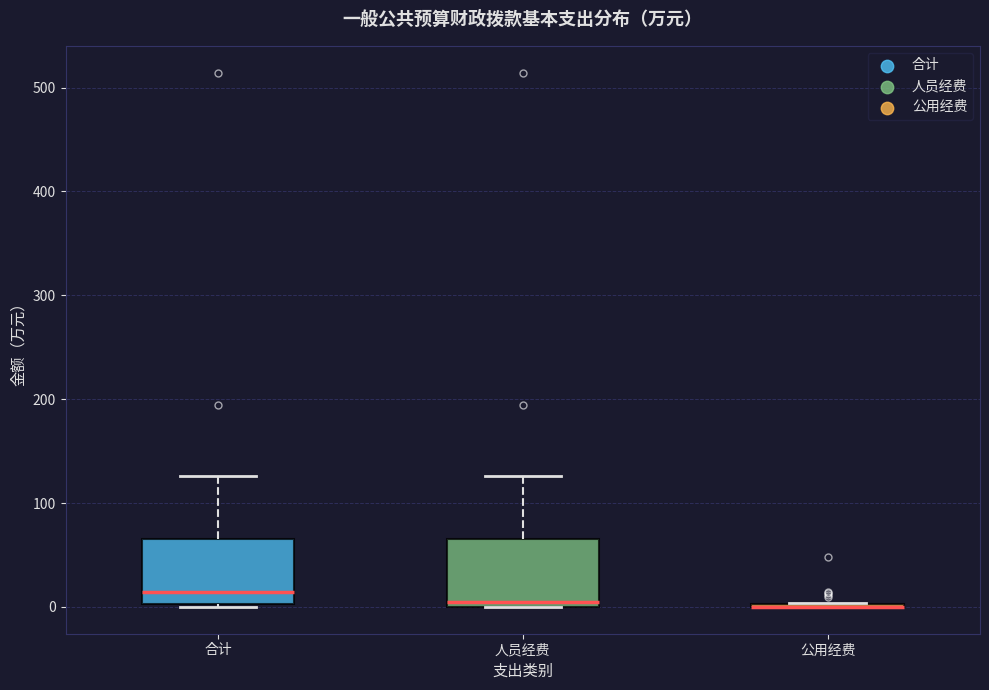

Where is the upper edge of the box for 合计 on the y-axis? The values are not printed on the chart, so give them approximately, as read against the axis.

70